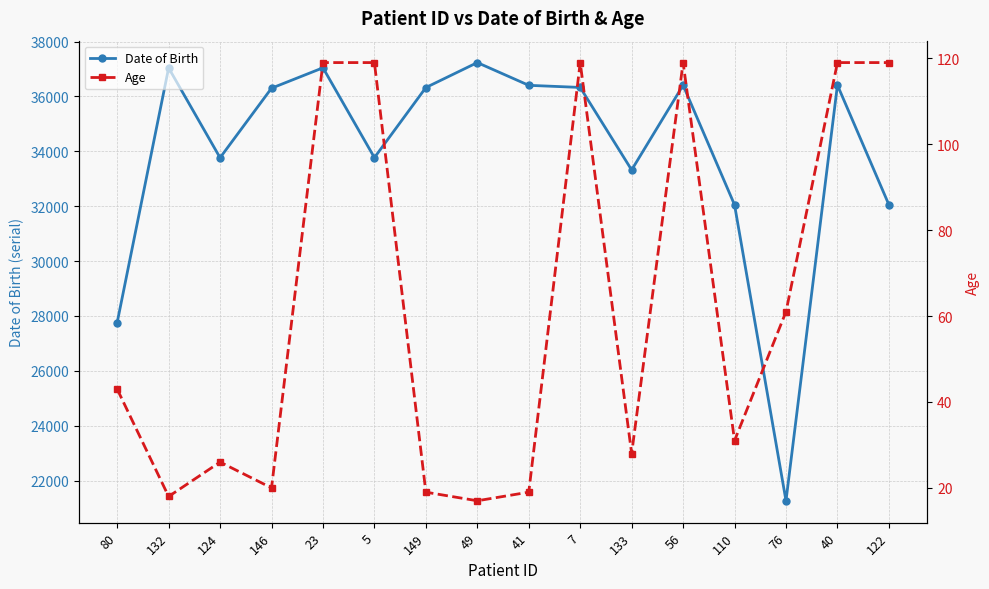

Is the value of Date of Birth at 49 greater than the value of Age at 122?

Yes